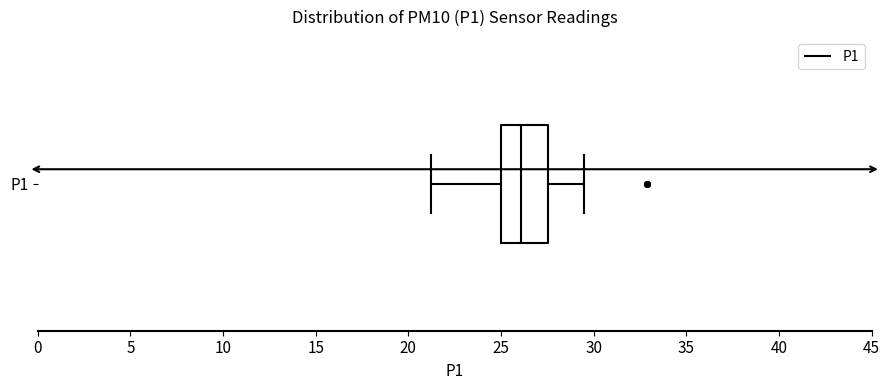

Where is the right edge of the box for P1 on the x-axis? The values are not printed on the chart, so give them approximately, as read against the axis.

27.5